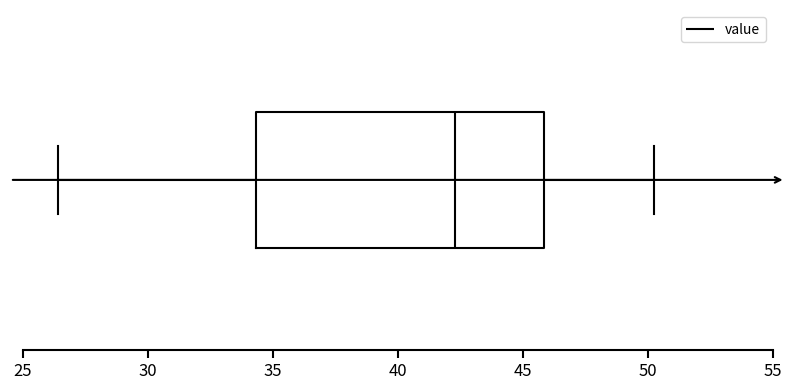

Where does the left whisker of the box end on the x-axis? The values are not printed on the chart, so give them approximately, as read against the axis.

26.5